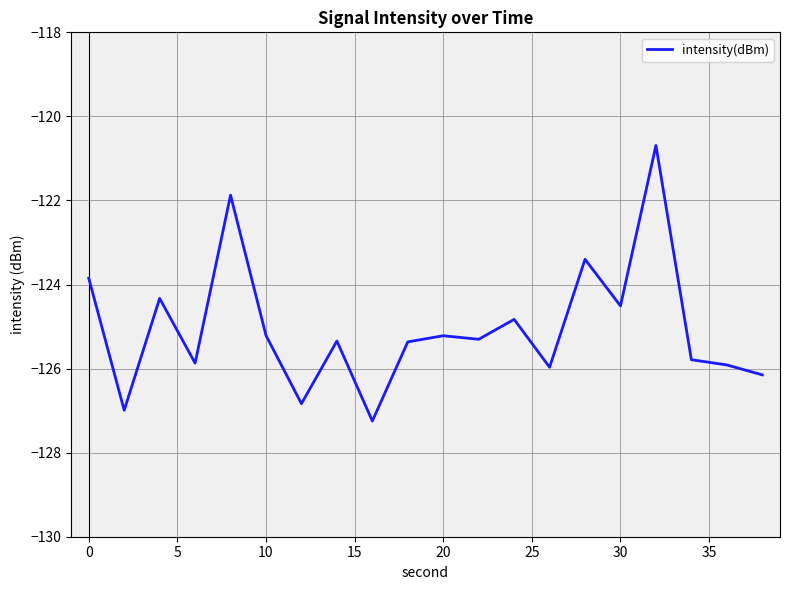

What is the difference between the second highest and minimum values?

5.4